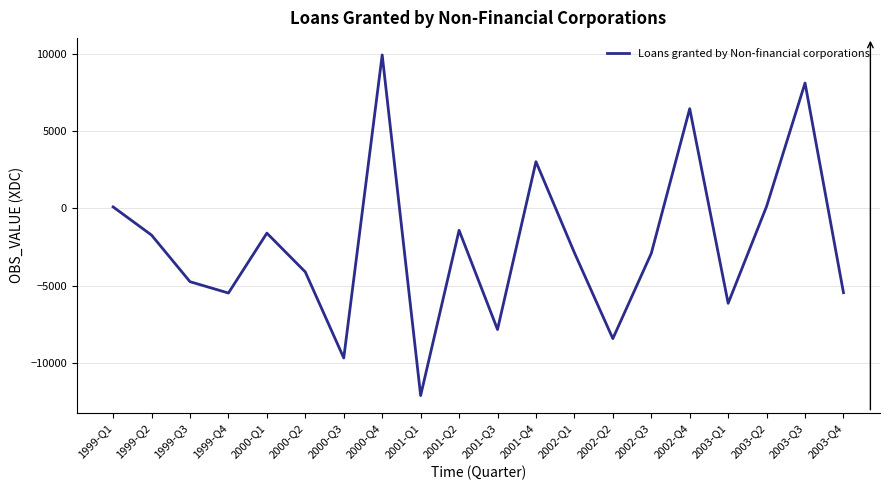

What is the difference between the maximum and minimum values?

22022.9